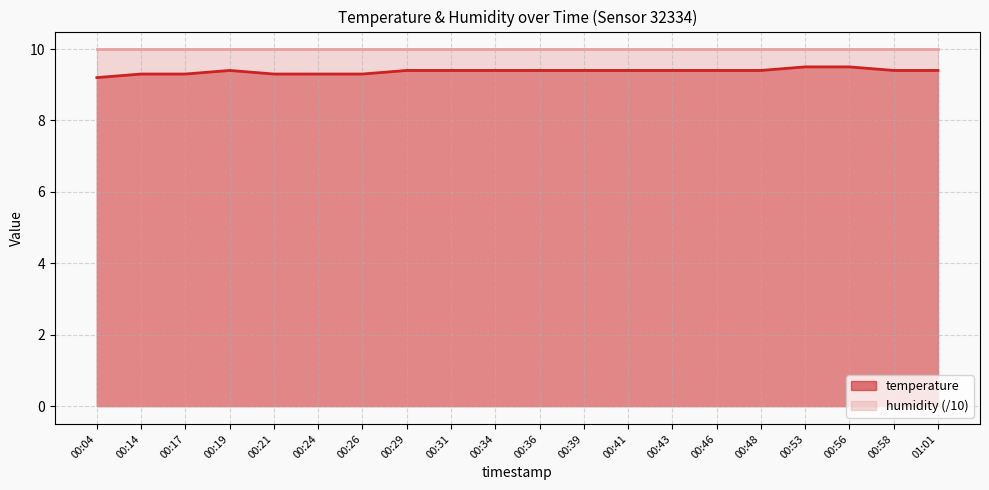

How many values are between 9 and 10?

20